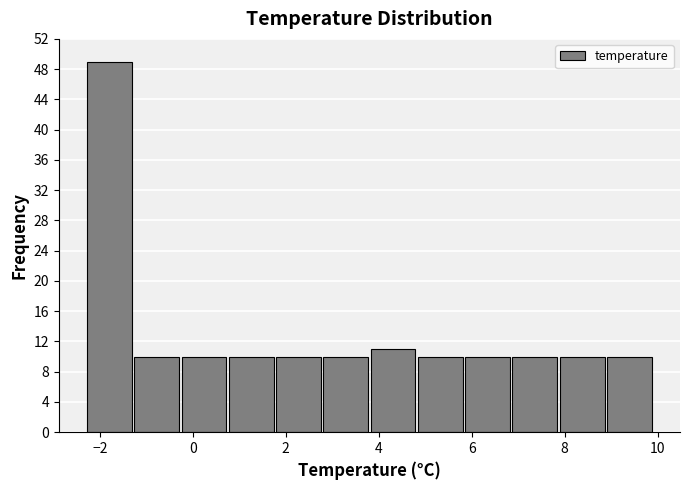

Reading left to right, list every bar in this chart as the range it spans on the x-axis followed by its height. Neither the bar edges nor the heights are printed on the chart, so give them approximately, as read against the axes.

-2.2 to -1.2: 49
-1.2 to -0.2: 10
-0.2 to 0.8: 10
0.8 to 1.8: 10
1.8 to 2.8: 10
2.8 to 3.8: 10
3.8 to 4.8: 11
4.8 to 5.8: 10
5.8 to 6.8: 10
6.8 to 7.8: 10
7.8 to 8.8: 10
8.8 to 10.0: 10